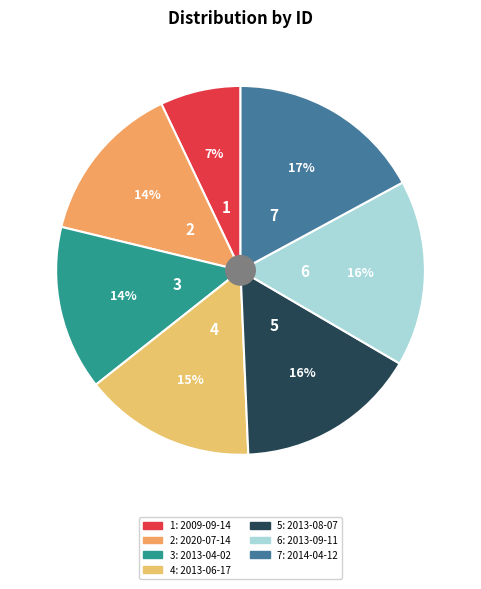

How many segments does this pie chart have?

7